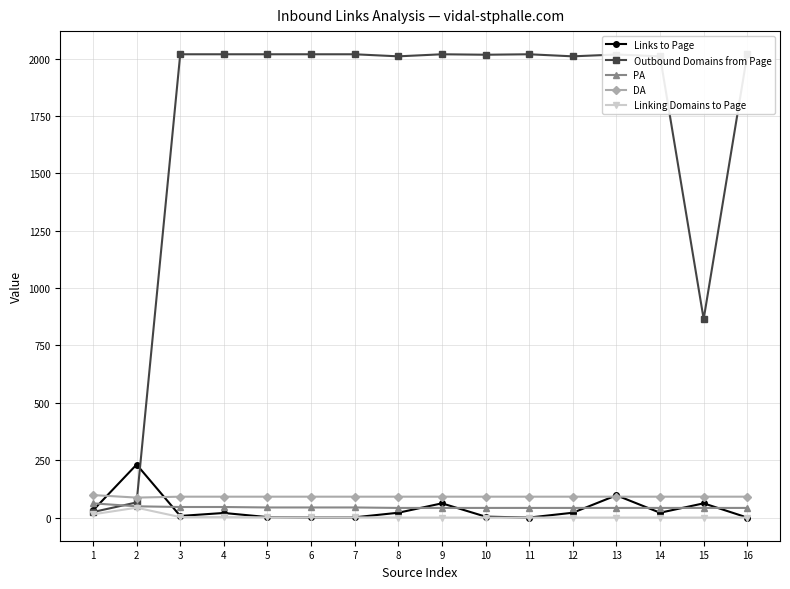

Which category has the highest value across all series?

3